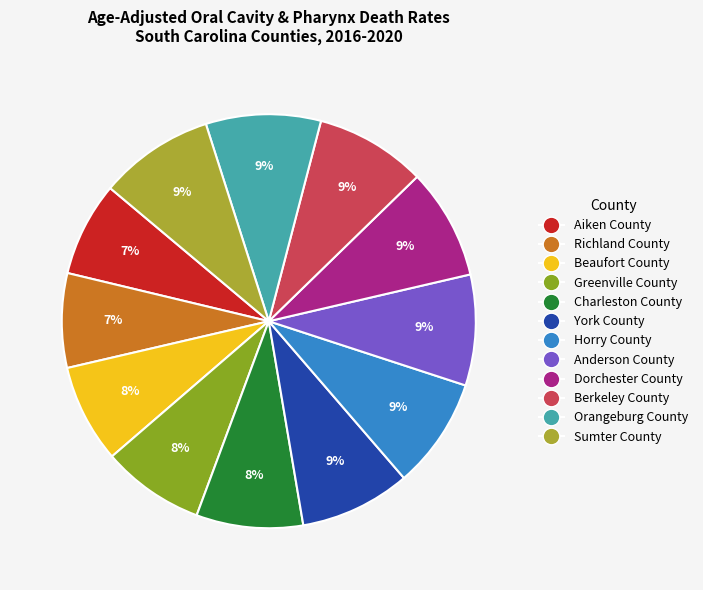

Does Richland County account for over 50% of the chart?

No